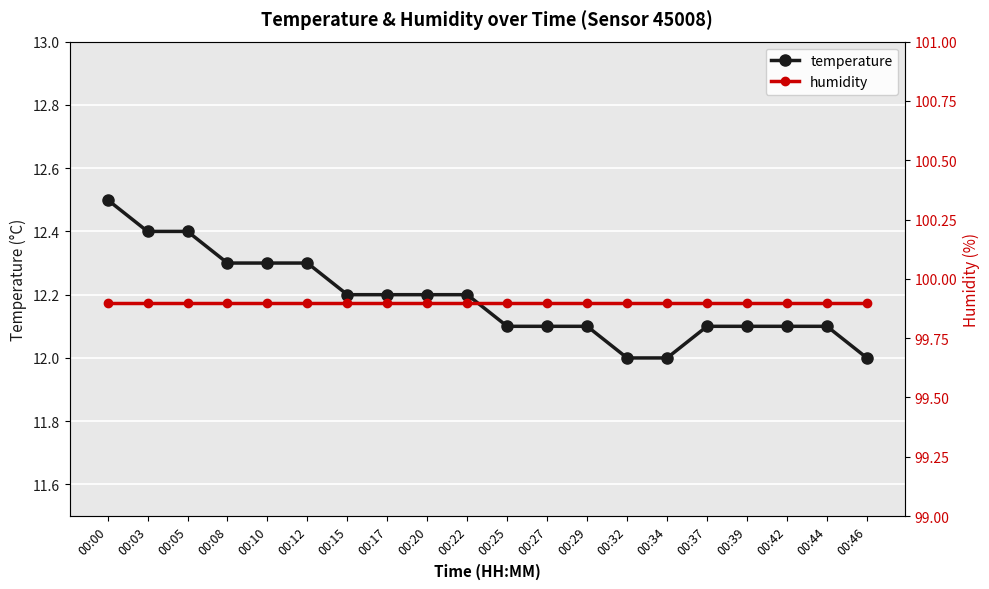

The temperature series shows 12.3 at 00:08. True or false?

True